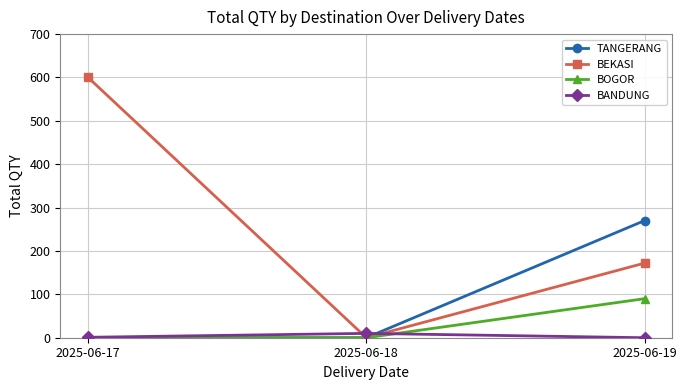

What are all the series names shown in the legend?

TANGERANG, BEKASI, BOGOR, BANDUNG